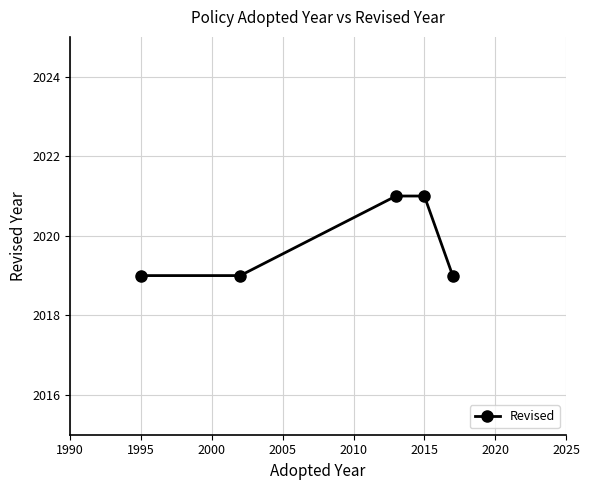

Reading left to right, what are all the values shown in this chart?

2019	2019	2021	2021	2019